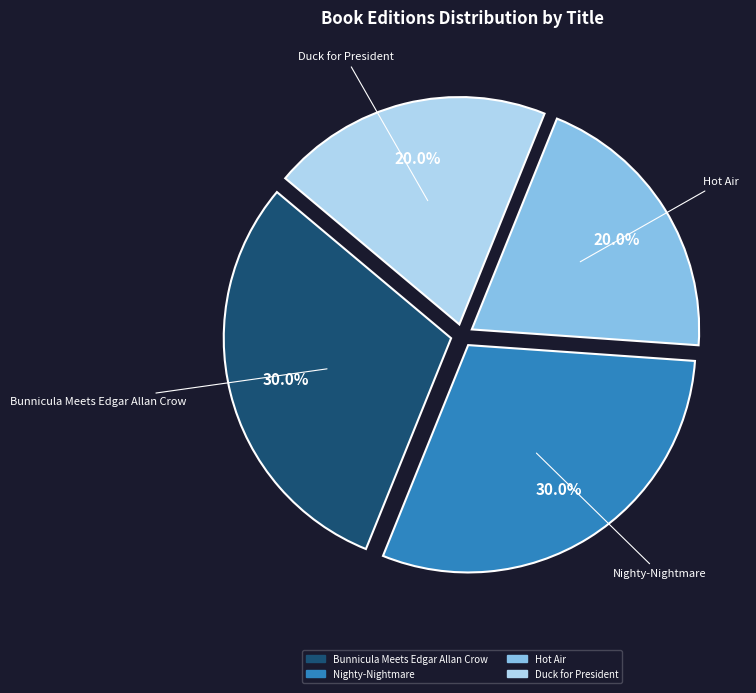

What is the total percentage of Bunnicula Meets Edgar Allan Crow and Nighty-Nightmare?

60.0%